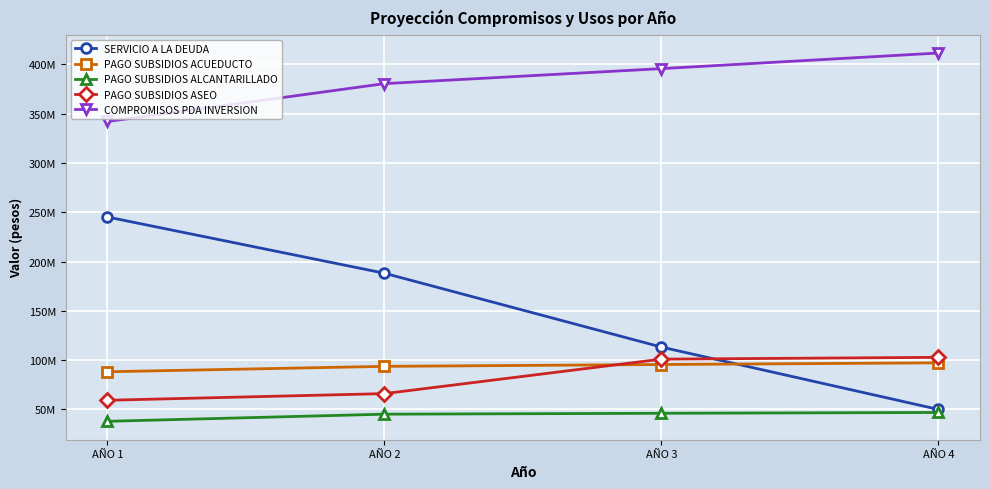

Does the chart display data point markers on the line(s)?

Yes